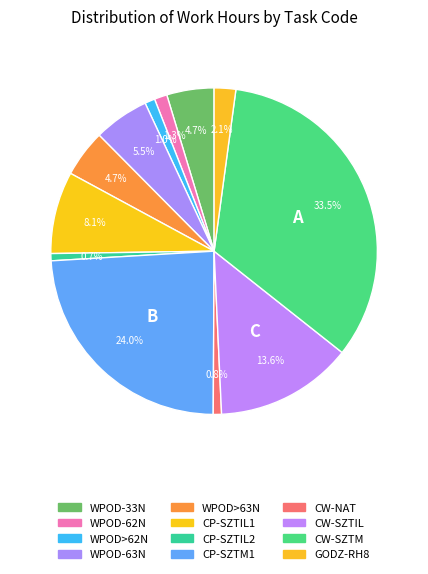

What is the change in value from WPOD>62N to GODZ-RH8?

+80.2